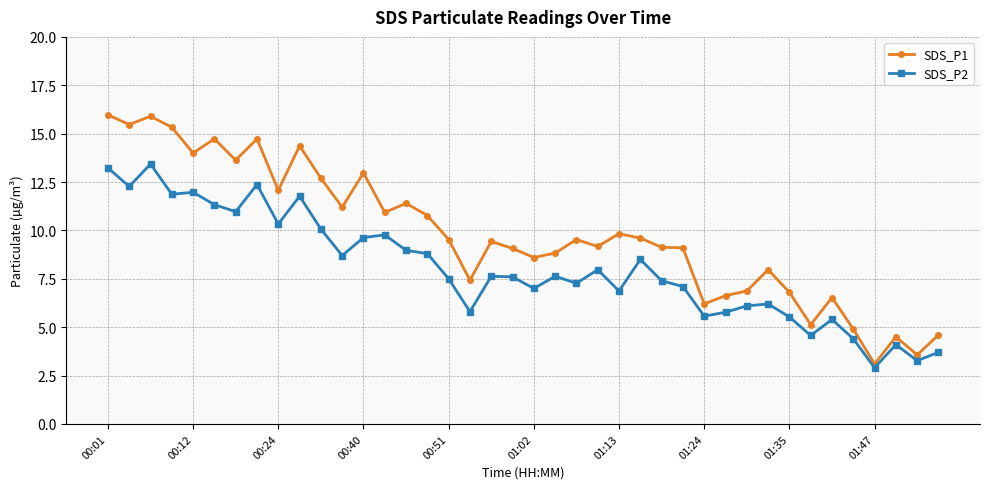

True or false: SDS_P2 and SDS_P1 intersect in this chart.

False